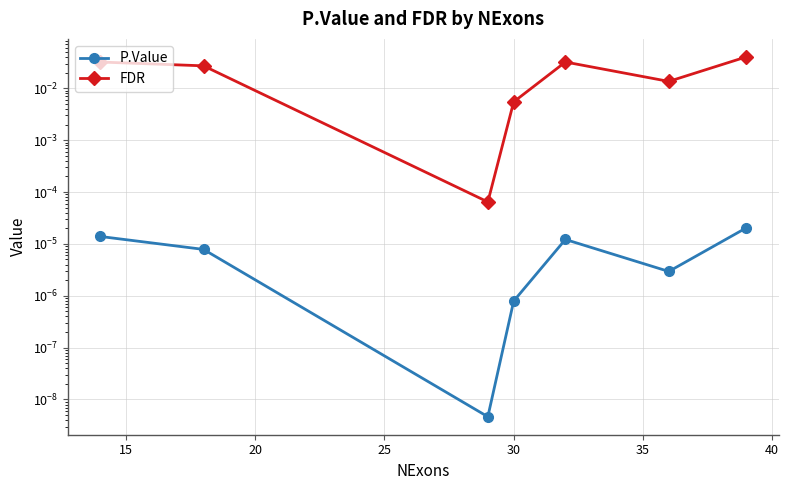

The value of P.Value at 40 is 0.0. True or false?

True